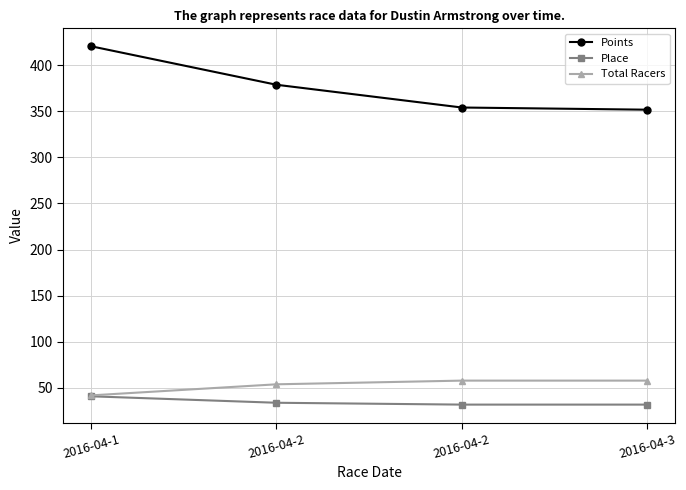

How many values in the Points series are below 378?

2